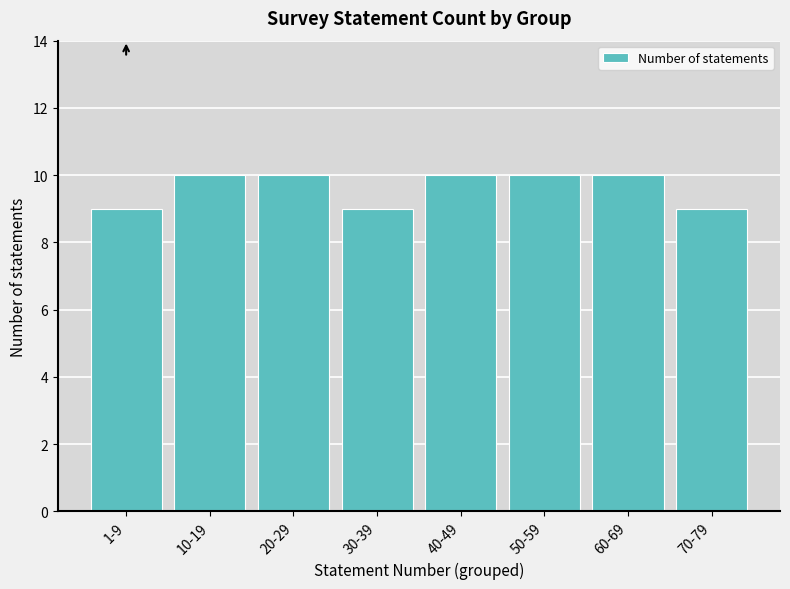

Reading left to right, what are all the values shown in this chart?

1-9=9	10-19=10	20-29=10	30-39=9	40-49=10	50-59=10	60-69=10	70-79=9